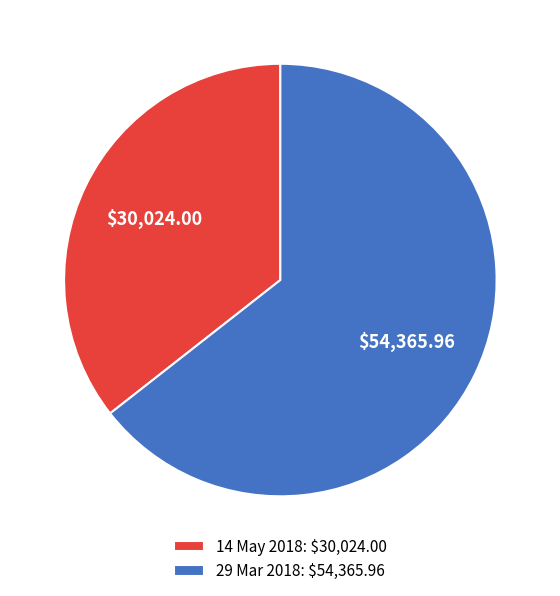

What is the majority slice?

29 Mar 2018